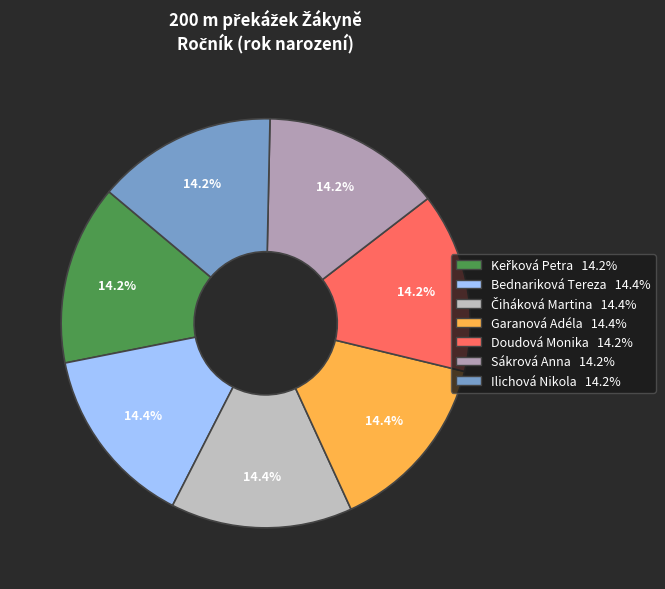

Approximately how many times larger is the value at Garanová Adéla compared to Ilichová Nikola?

1.0